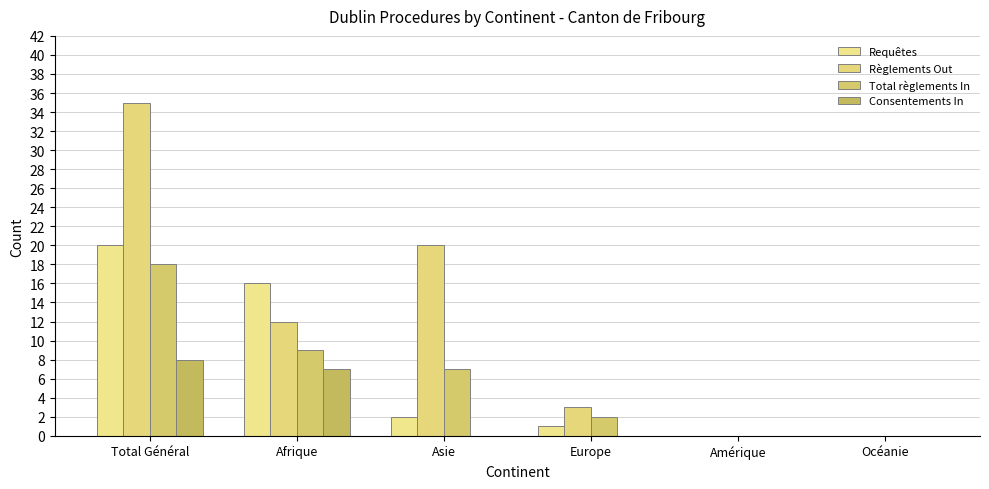

Count the number of categories in the chart.

6